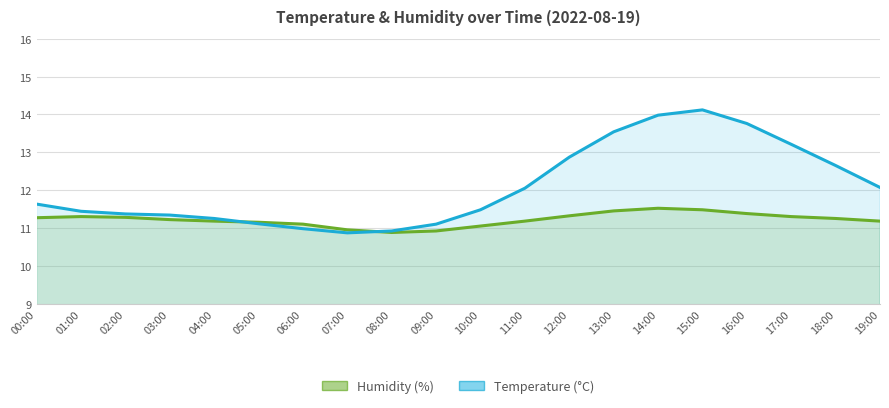

List the series in order of their peak value, highest first.

Temperature (°C), Humidity (%)